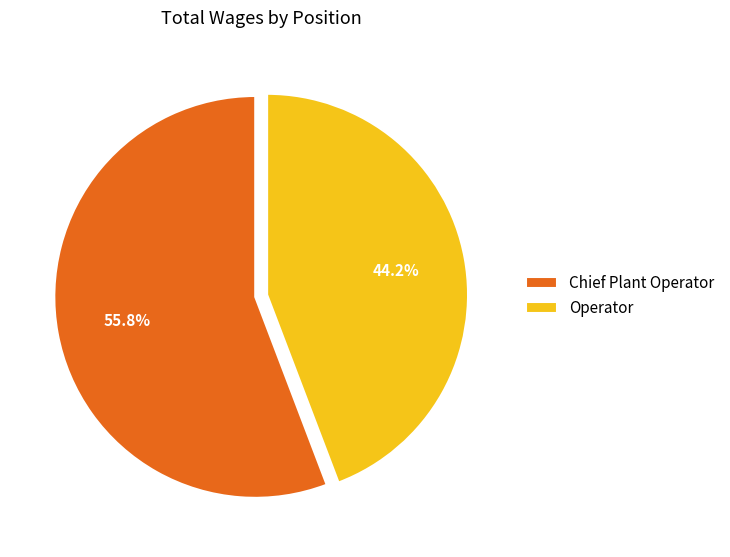

What percentage is the Chief Plant Operator slice, to the nearest percent?

56%